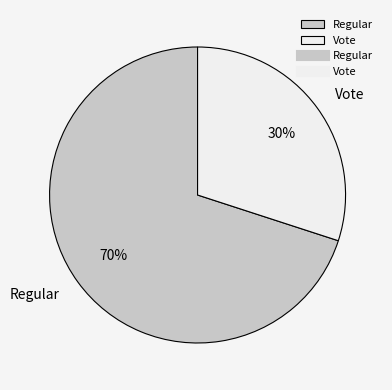

To the nearest percent, what is the combined percentage of Regular and Vote?

100%